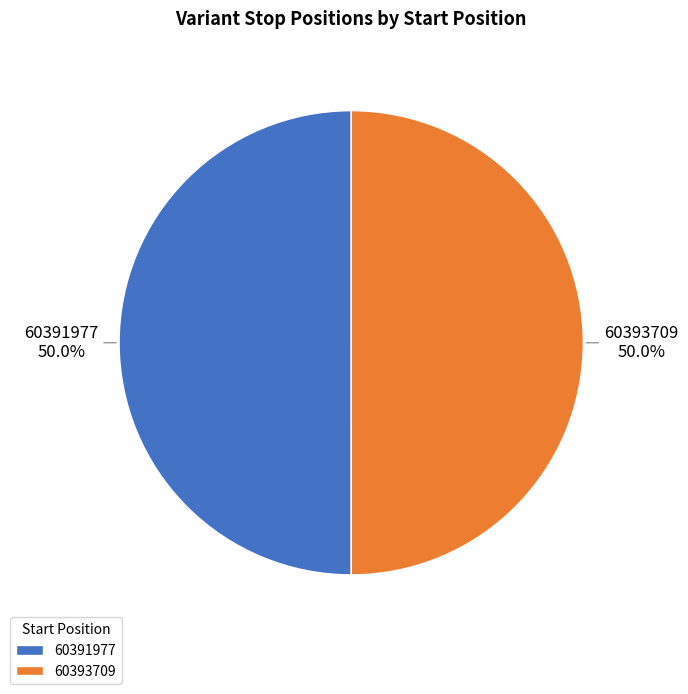

What is the total percentage of 60393709 and 60391977?

100.0%